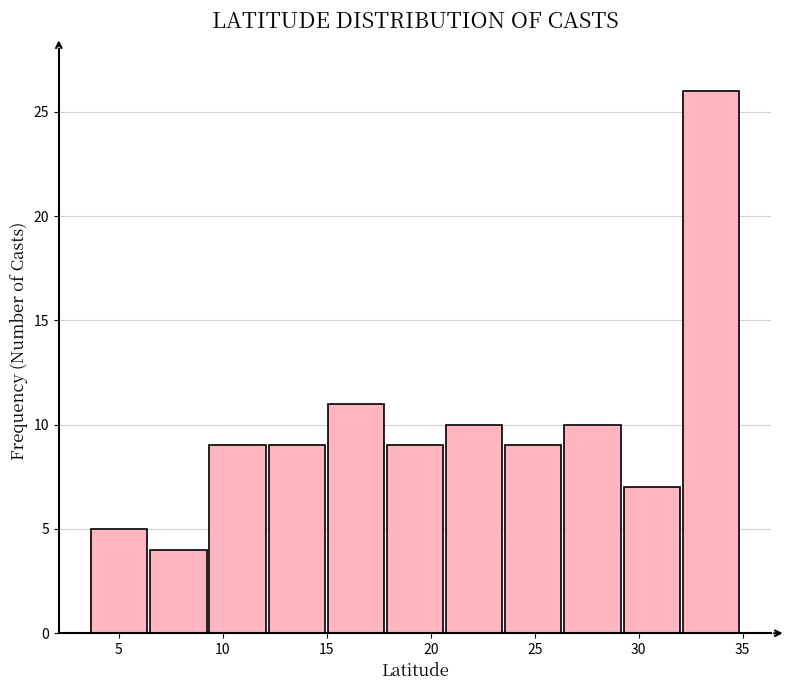

What is the height of the bar covering 32.0 to 35.0 on the x-axis? Neither the bar edges nor the heights are printed on the chart, so give them approximately, as read against the axes.

26